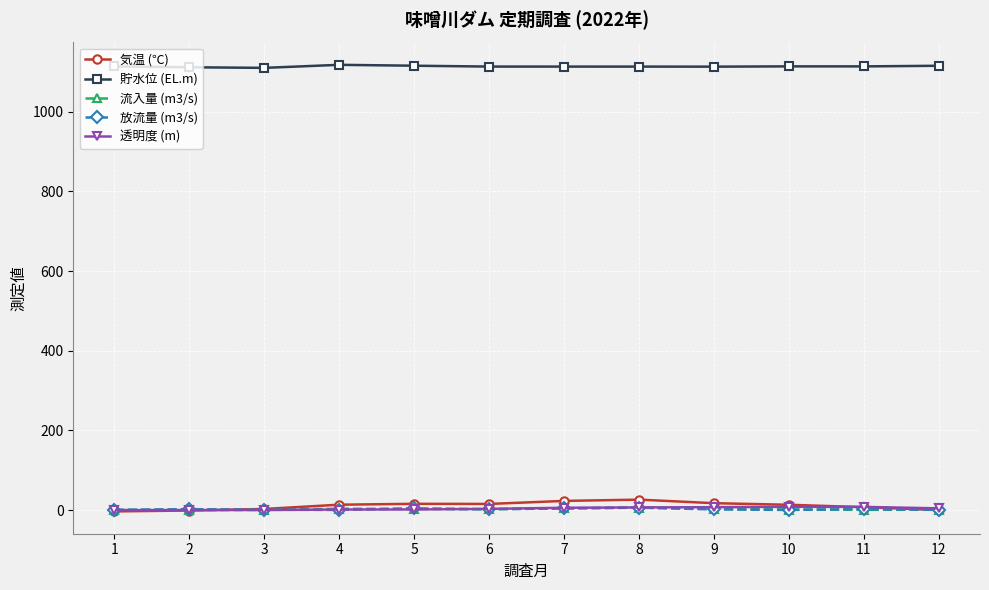

How many distinct data groups are displayed?

5